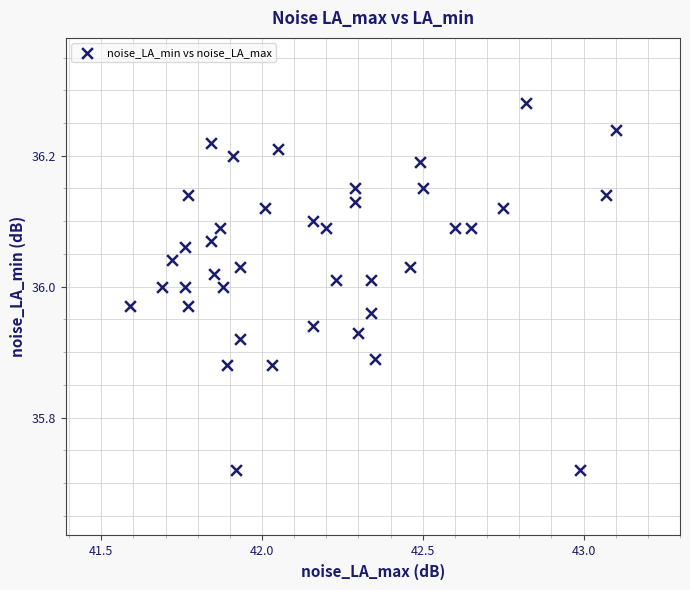

What is the range of Y values (max minus min)?

0.6